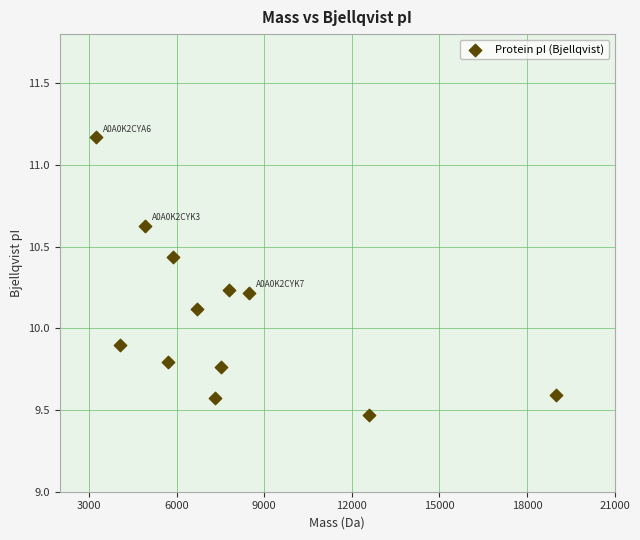

What is the range of Y values (max minus min)?

1.7